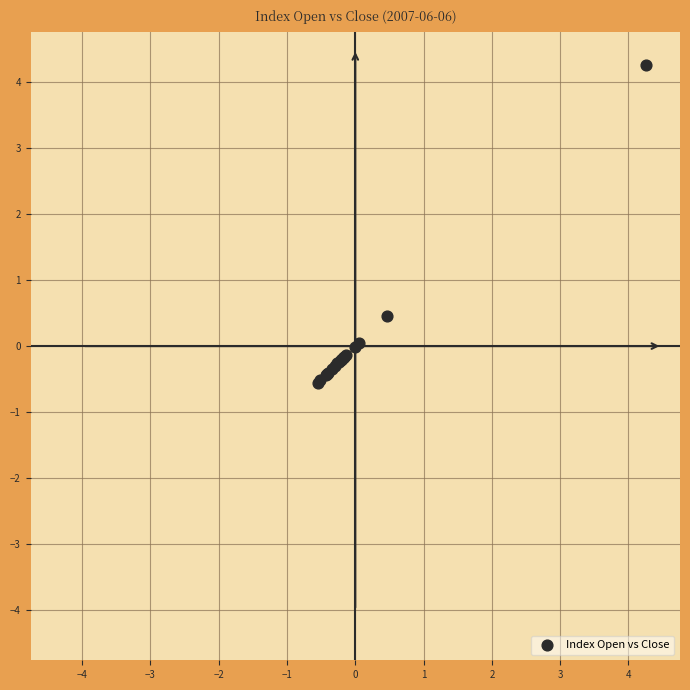

What Y value in the scatter plot is closest to 1?

0.5